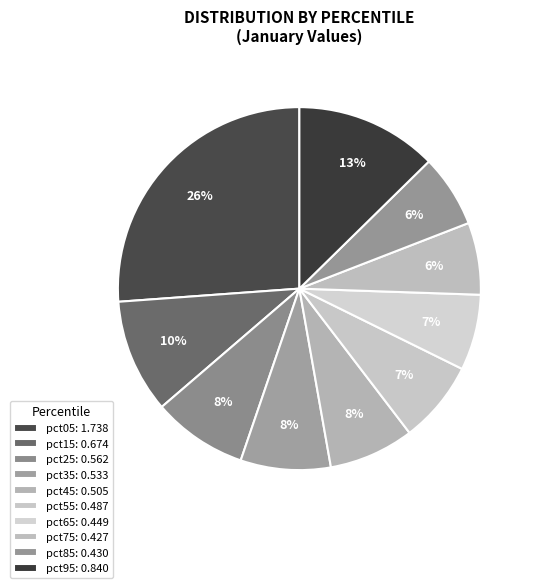

Is pct65 the majority of the pie?

No